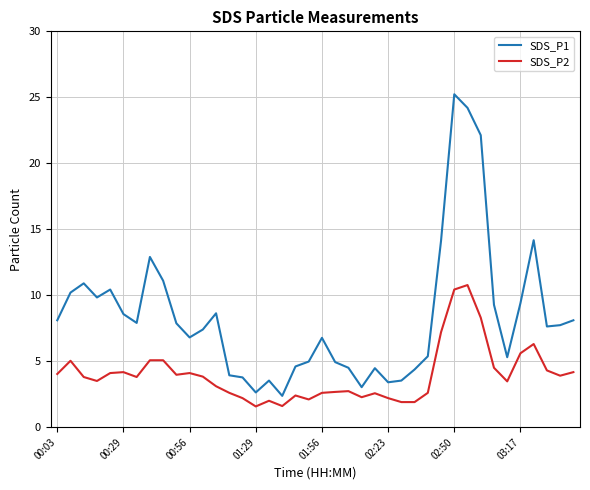

What is the difference between the maximum and minimum values in the SDS_P2 series?

9.2